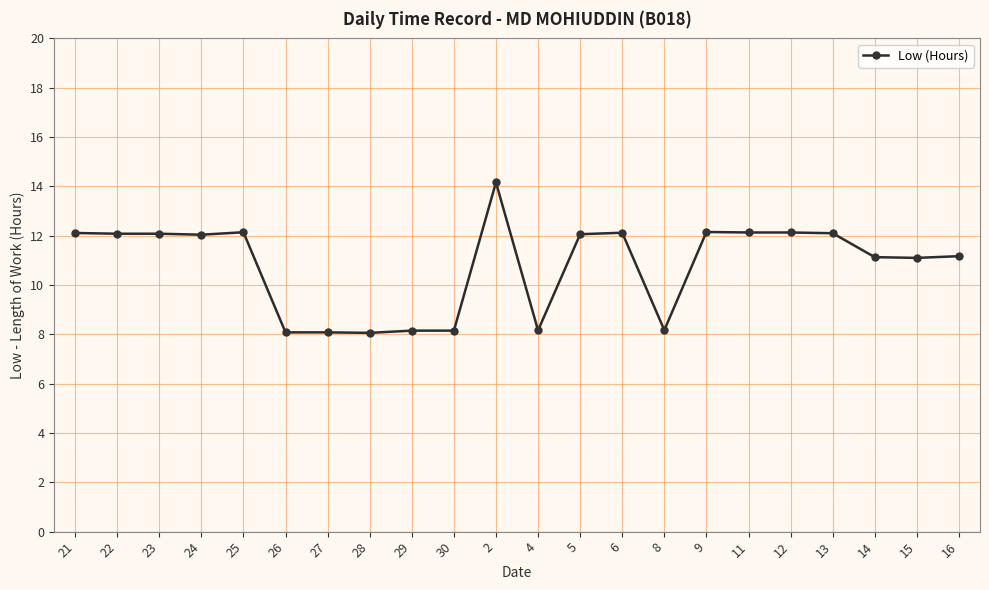

What is the value of the 18th point from the left?

12.1